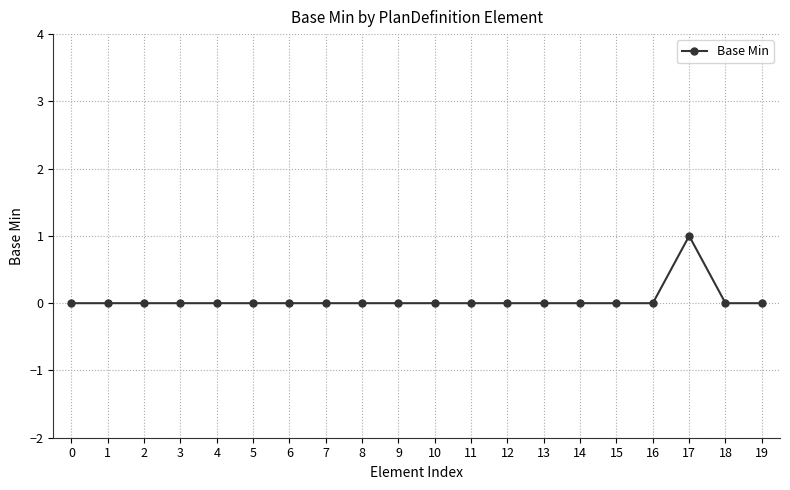

How many lines are shown in the chart?

1